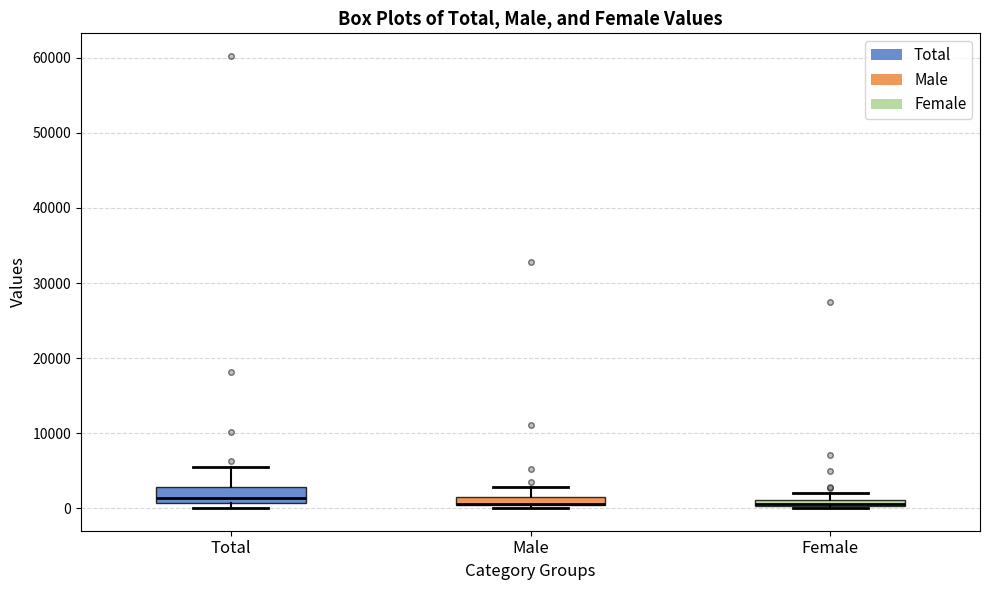

Which box is the tallest, from its lower edge to its upper edge?

Total